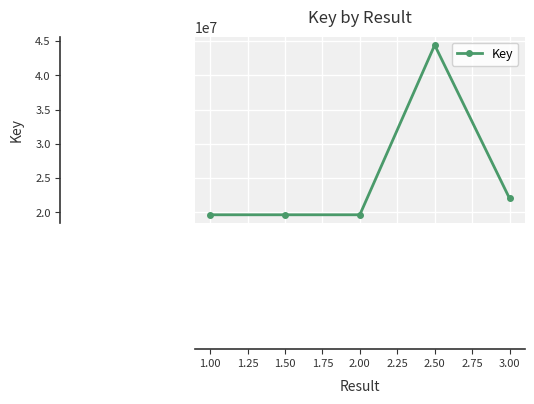

What is the greatest value displayed?

44409323